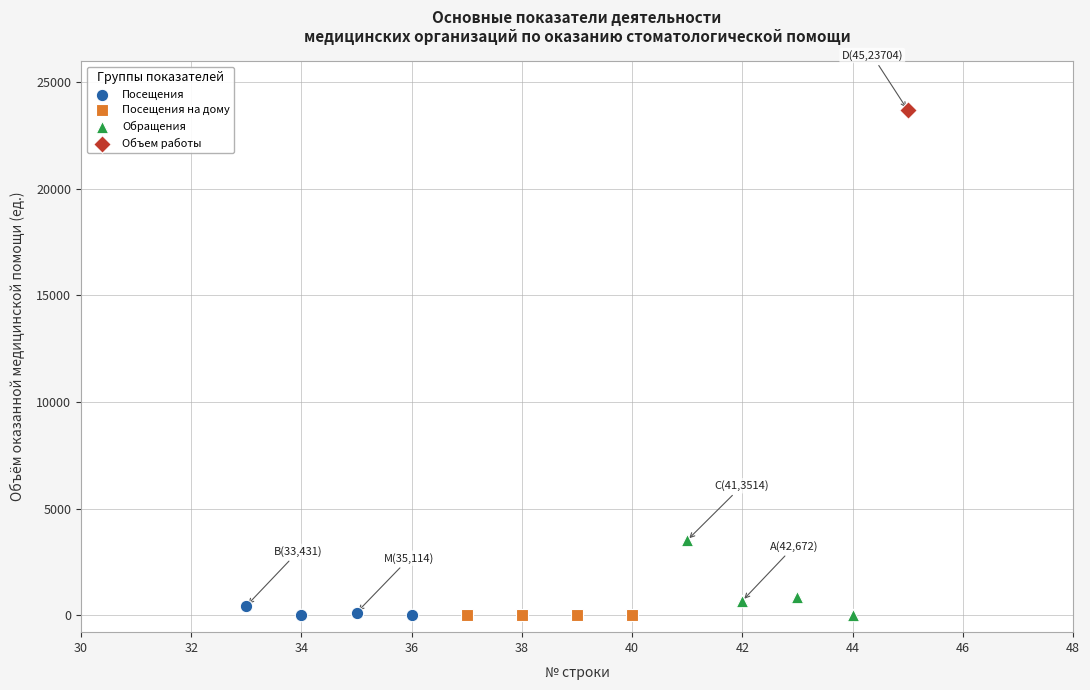

Which series contains the highest Y value?

Объем работы